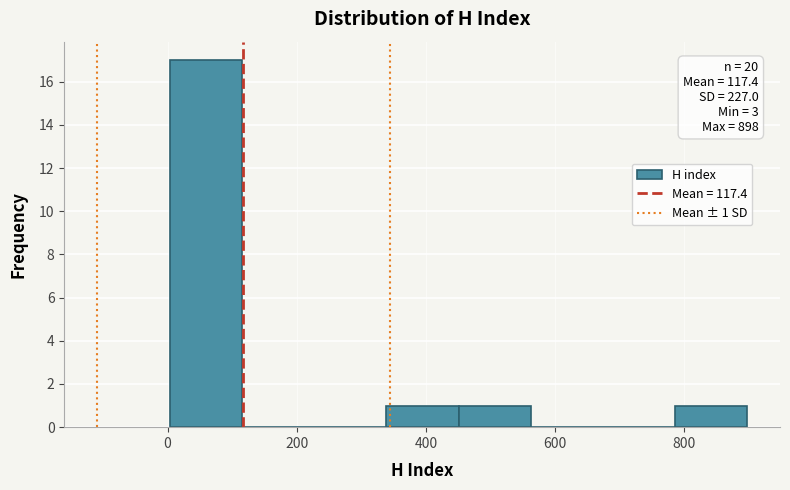

Which range on the x-axis has the tallest bar?

0 to 120